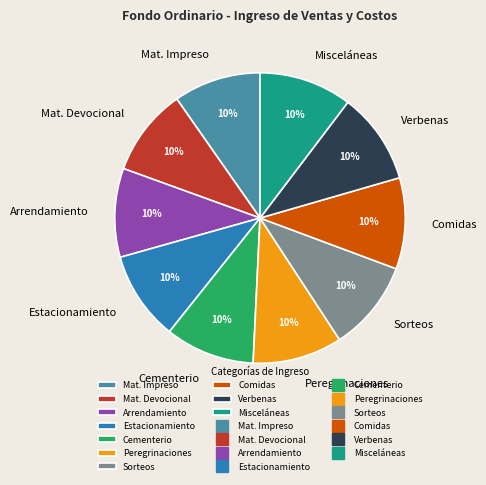

To the nearest percent, what is the average slice percentage?

10%